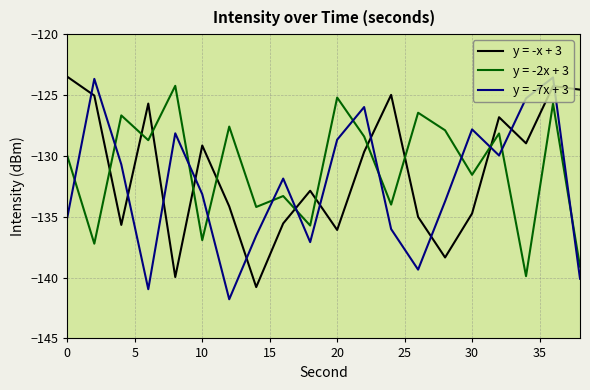

What is the lowest value of the y = -7x + 3 series?

-141.8